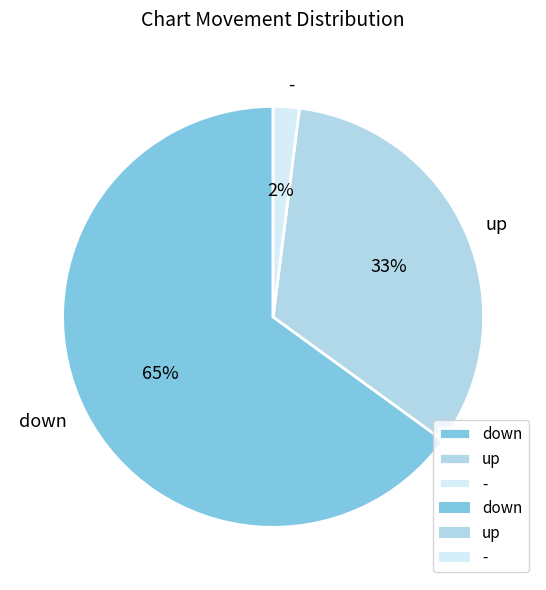

Combined, do up and - account for over 50%?

No